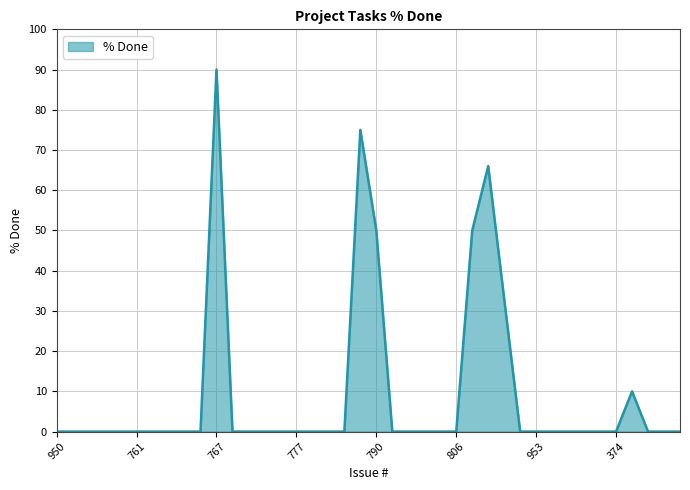

What is the maximum value shown in the chart?

90